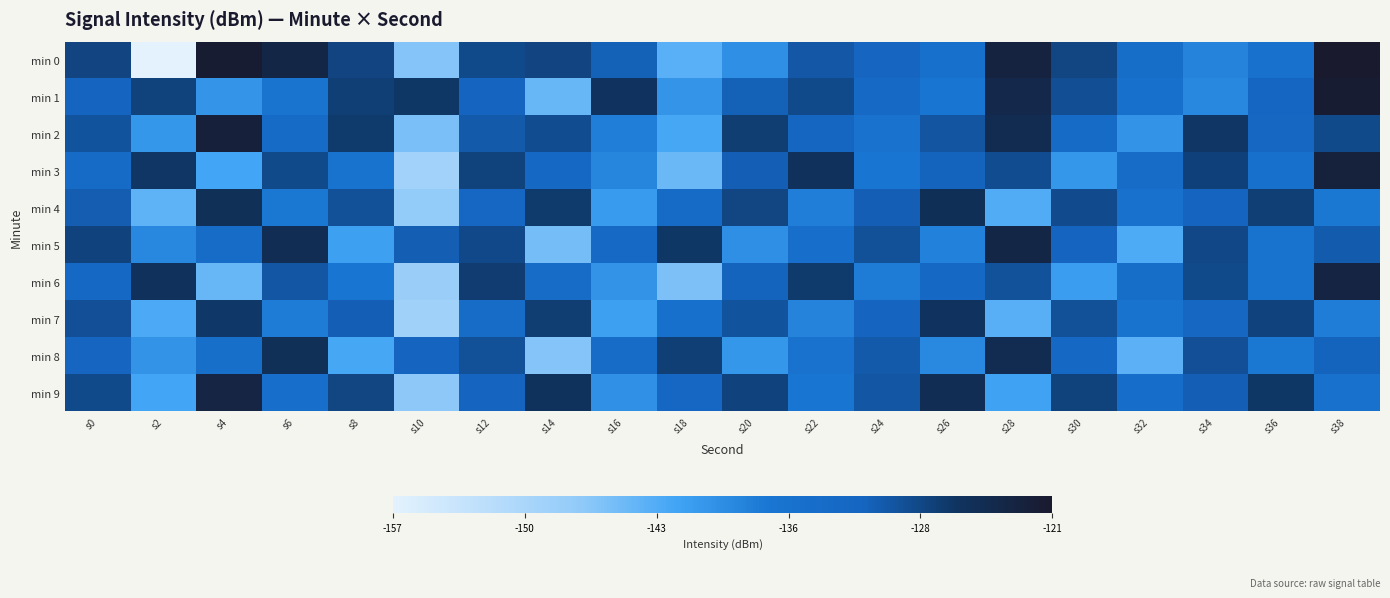

Rank the series by their maximum value, from highest to lowest.

min 0, min 1, min 2, min 3, min 6, min 9, min 5, min 8, min 4, min 7